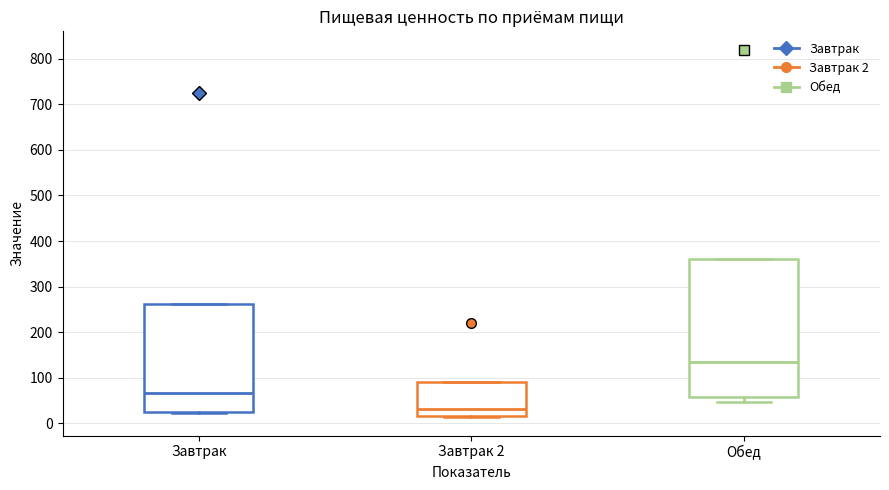

Reading left to right, read every box against the y-axis: the position of its median line, the range the box covers, and the ends of its whiskers. The values are not printed on the chart, so give them approximately, as read against the axis.

Завтрак: median 70, box 20 to 260, whiskers 20 to 260
Завтрак 2: median 30, box 10 to 90, whiskers 10 to 90
Обед: median 130, box 60 to 360, whiskers 50 to 360